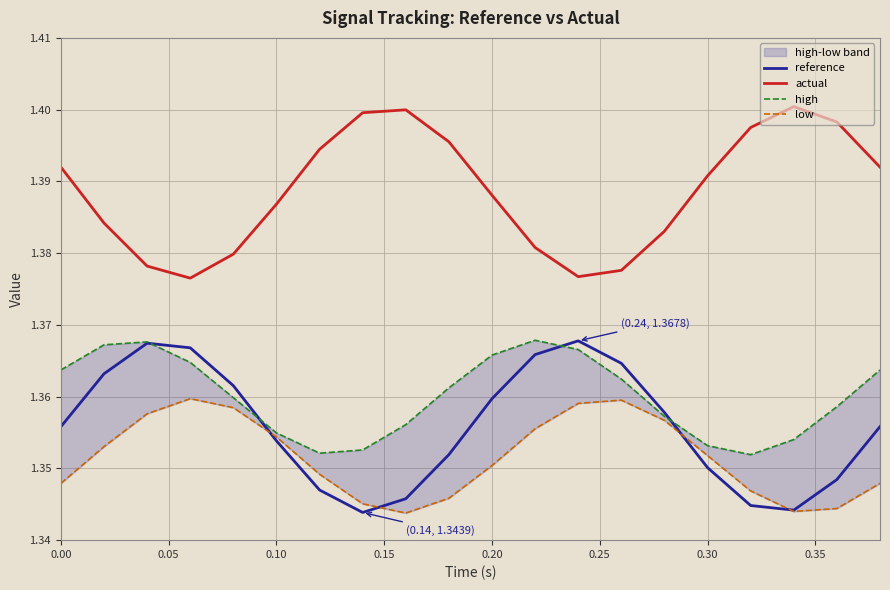

True or false: actual and reference intersect in this chart.

False